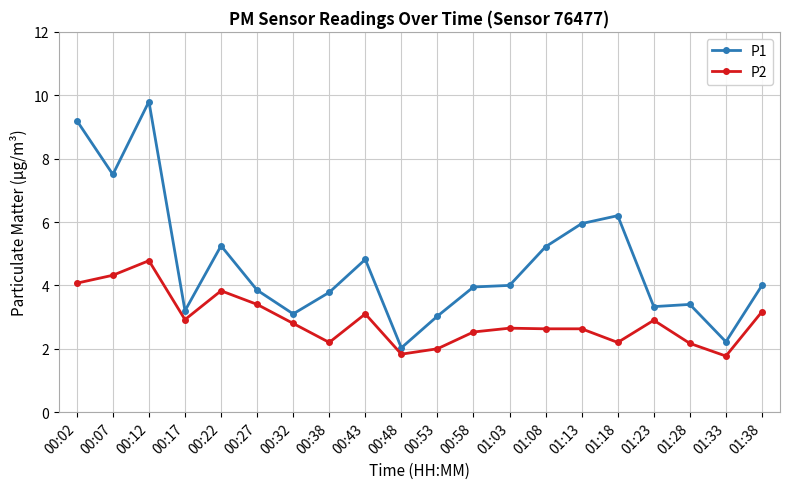

At which label does P1 reach its peak?

00:12